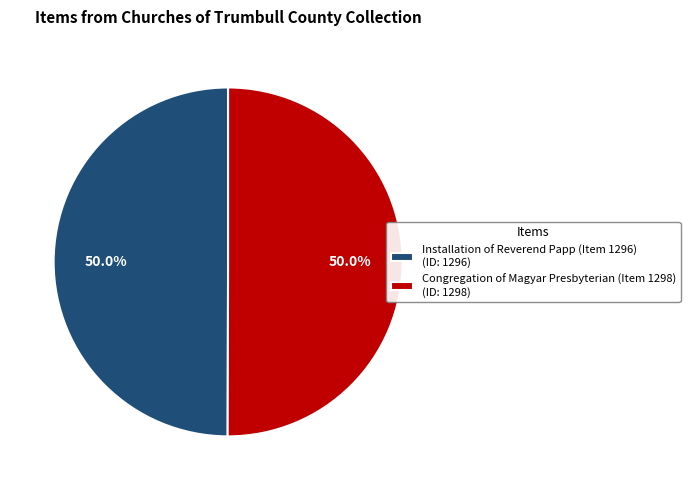

True or false: Congregation of Magyar Presbyterian (Item 1298) accounts for 44% of the total.

False